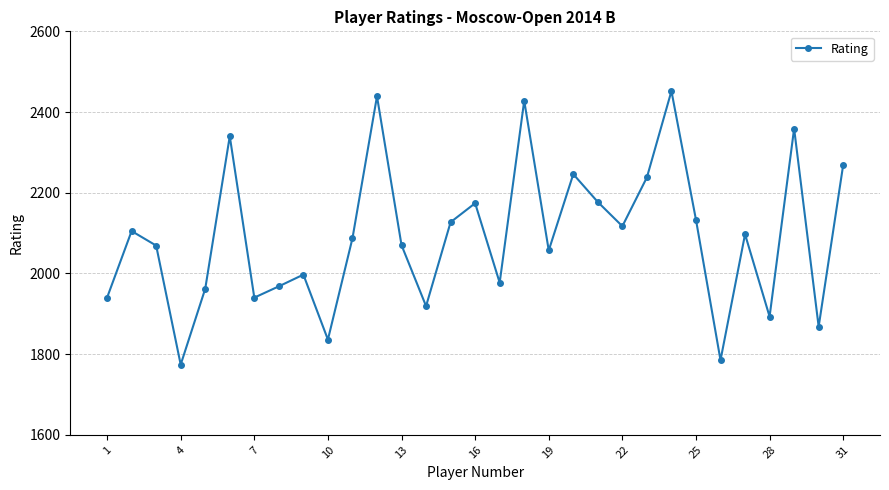

What is the difference between the maximum and minimum values?

678